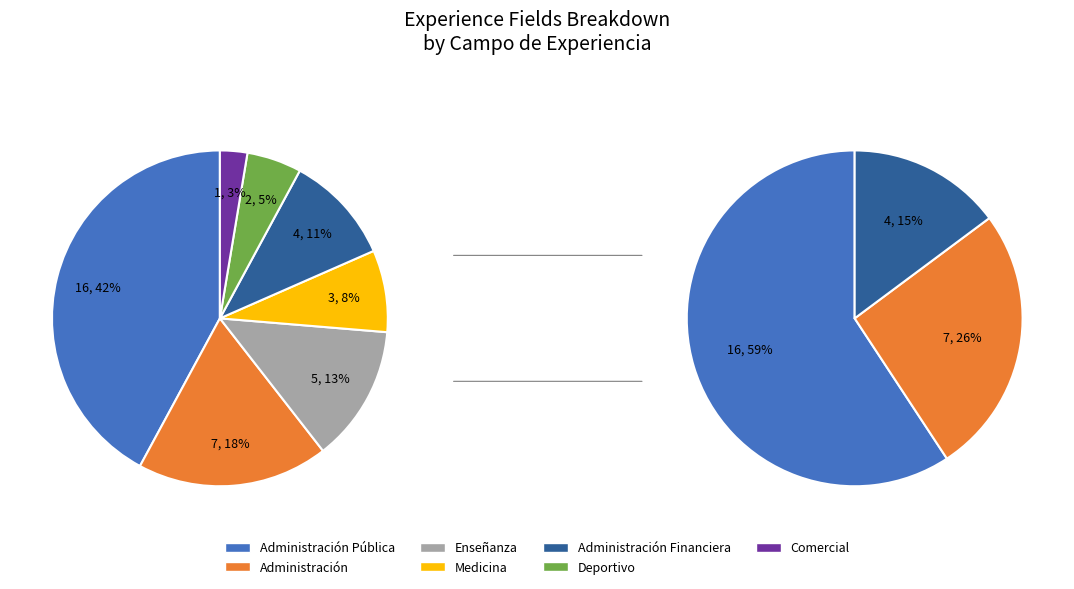

What is the change in value from Administración Pública to Administración?

-9